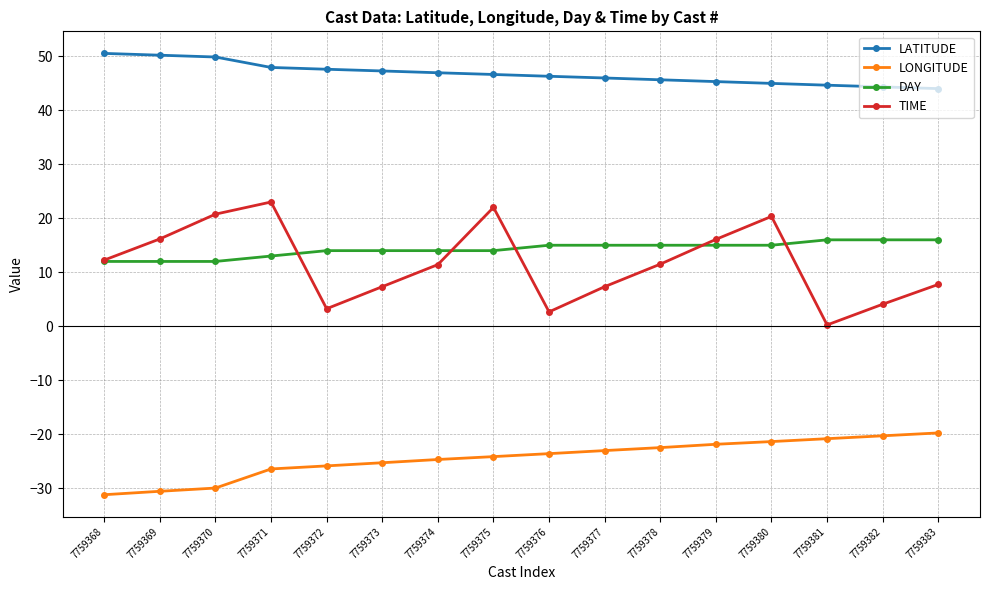

Is it true that LONGITUDE equals -24.6 at 7759374?

True